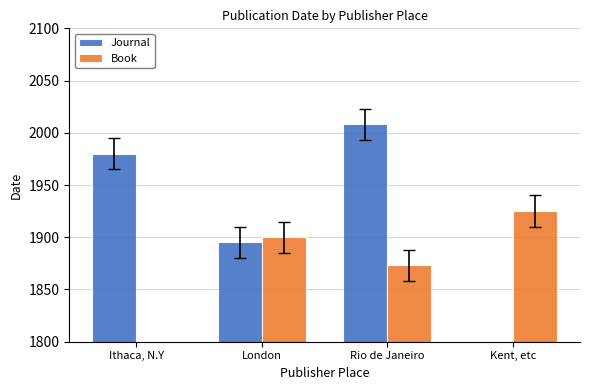

How many values in the Book series exceed 1900?

1